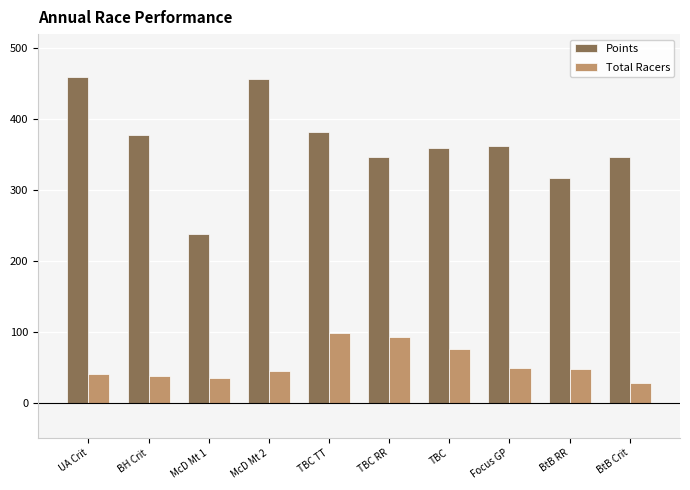

List the series in order of their peak value, lowest first.

Total Racers, Points